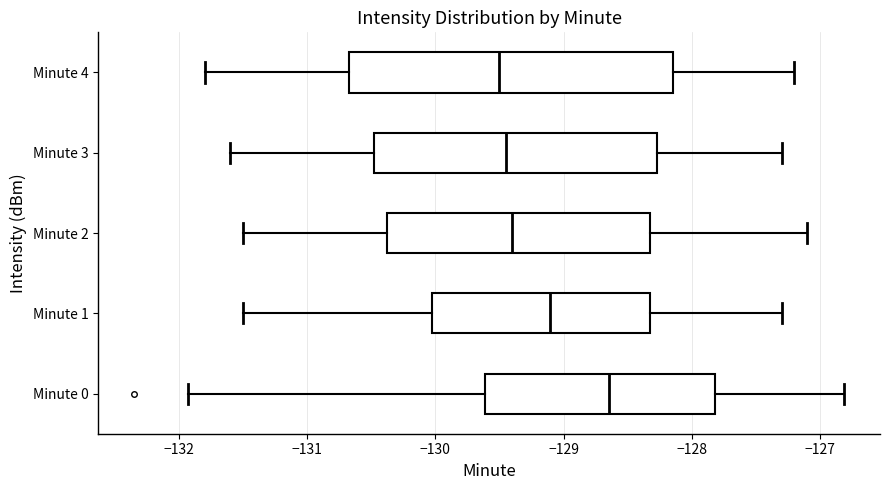

Reading bottom to top, read every box against the x-axis: the position of its median line, the range the box covers, and the ends of its whiskers. The values are not printed on the chart, so give them approximately, as read against the axis.

Minute 0: median -128.6, box -129.6 to -127.8, whiskers -131.9 to -126.8
Minute 1: median -129.1, box -130.0 to -128.3, whiskers -131.5 to -127.3
Minute 2: median -129.4, box -130.4 to -128.3, whiskers -131.5 to -127.1
Minute 3: median -129.4, box -130.5 to -128.3, whiskers -131.6 to -127.3
Minute 4: median -129.5, box -130.7 to -128.1, whiskers -131.8 to -127.2